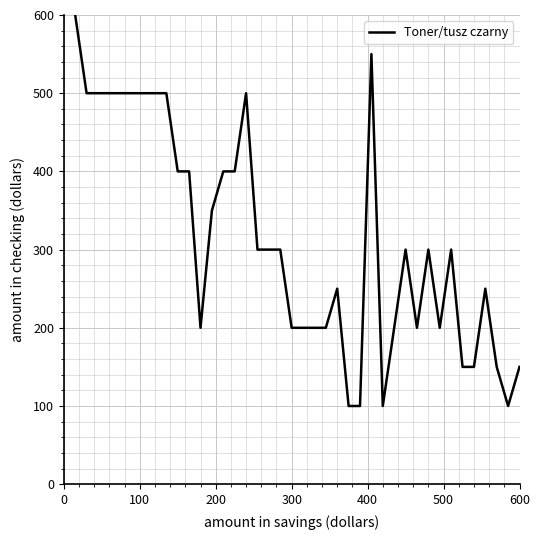

What is the difference between the maximum and minimum values?

500